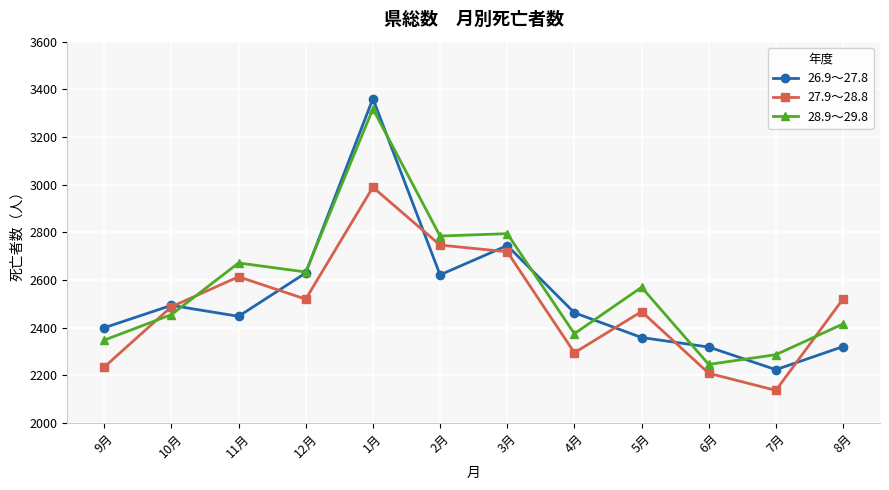

True or false: 26.9～27.8 has more than 0 points higher than both neighbors.

True